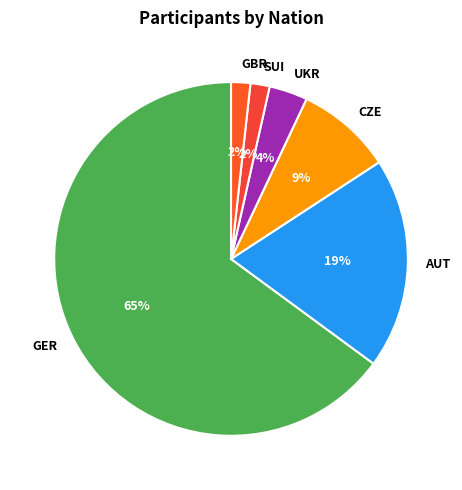

Is there a majority slice in this chart?

Yes